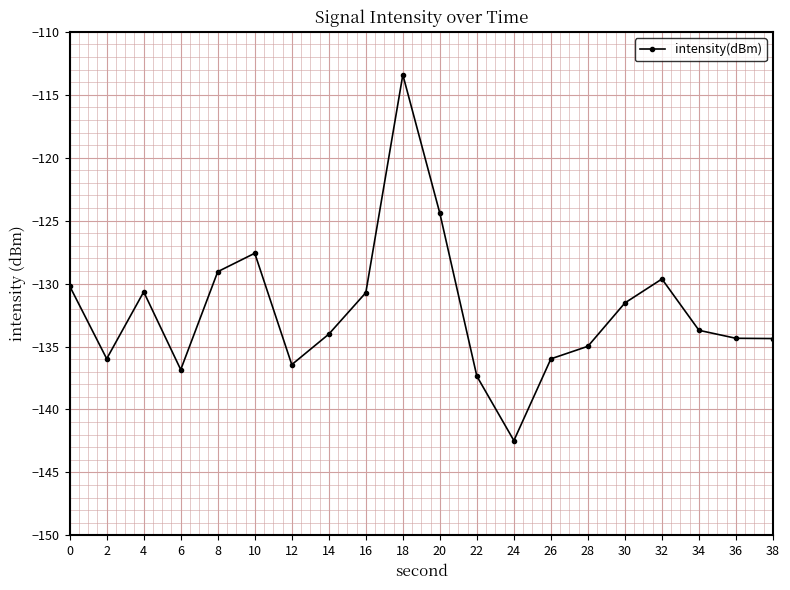

At which category does the data reach its first local valley?

2